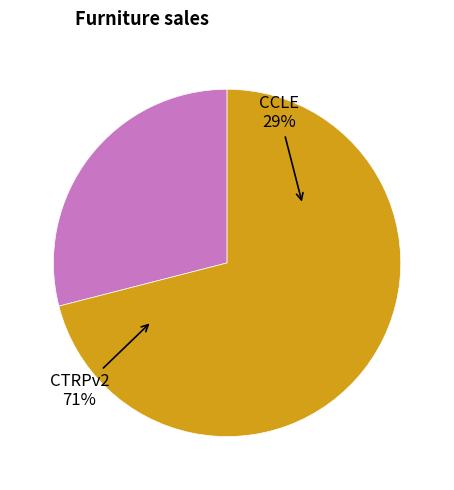

How many segments does this pie chart have?

2